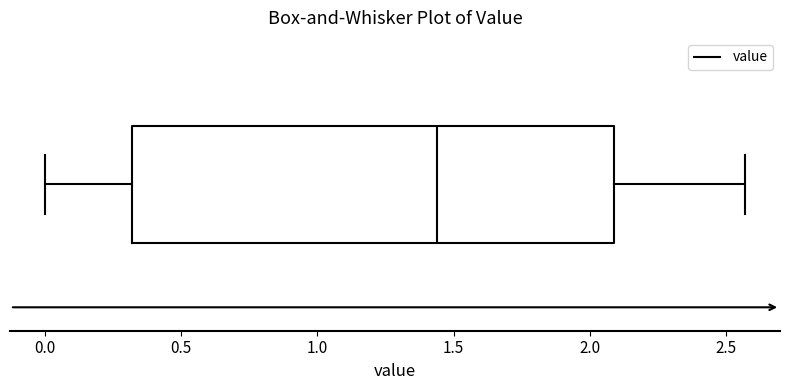

Transcribe this box plot: give where the median line is, the range the box spans, and where the two whiskers end, as read against the x-axis. The values are not printed on the chart, so give them approximately, as read against the axis.

median 1.45, box 0.30 to 2.10, whiskers 0.00 to 2.55